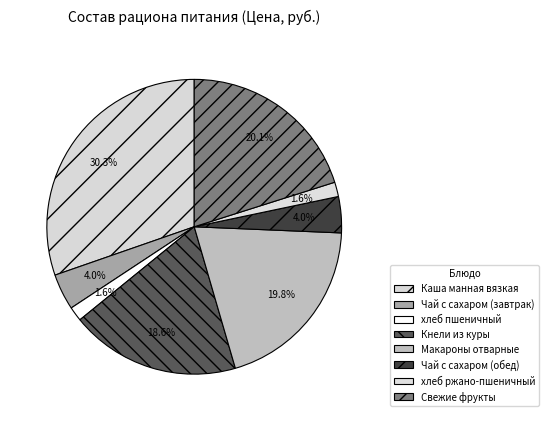

True or false: Чай с сахаром (завтрак) accounts for 11% of the total.

False